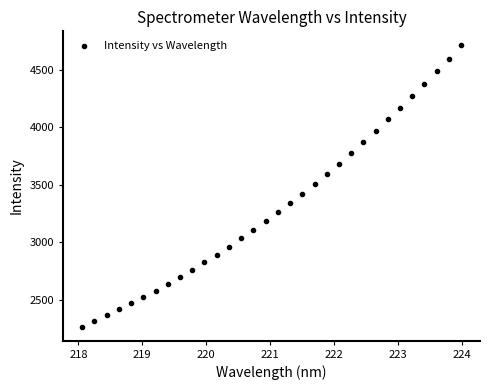

What is the range of X values (max minus min)?

5.9